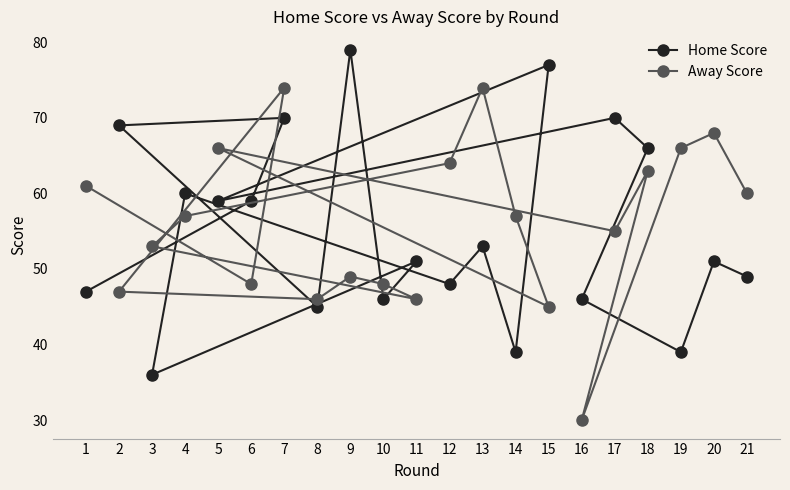

What is the maximum value for Home Score?

79